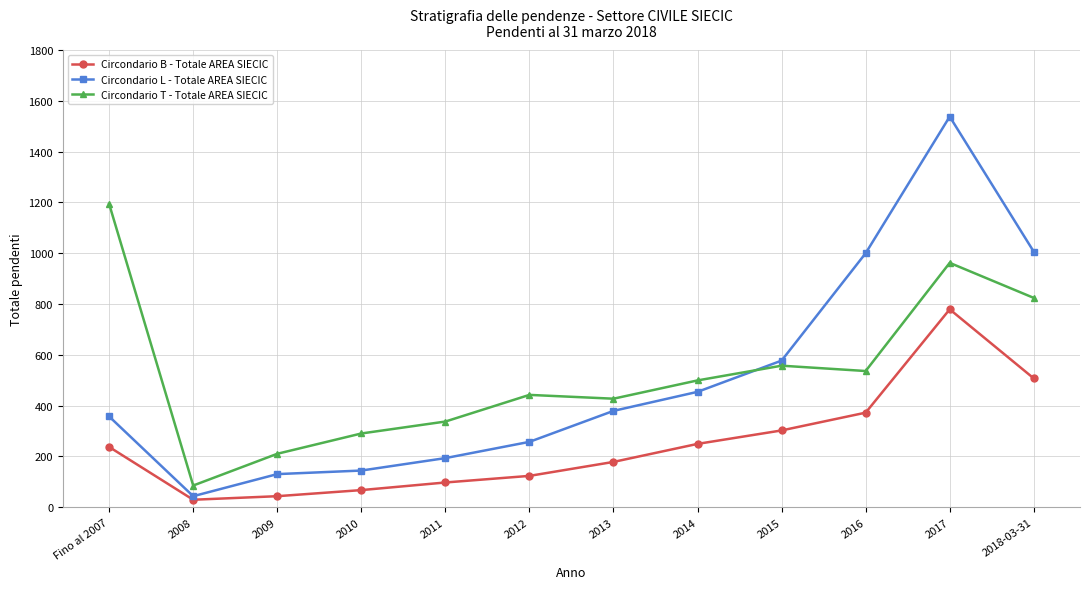

The value of Circondario L - Totale AREA SIECIC at 2018-03-31 is 1006. True or false?

True